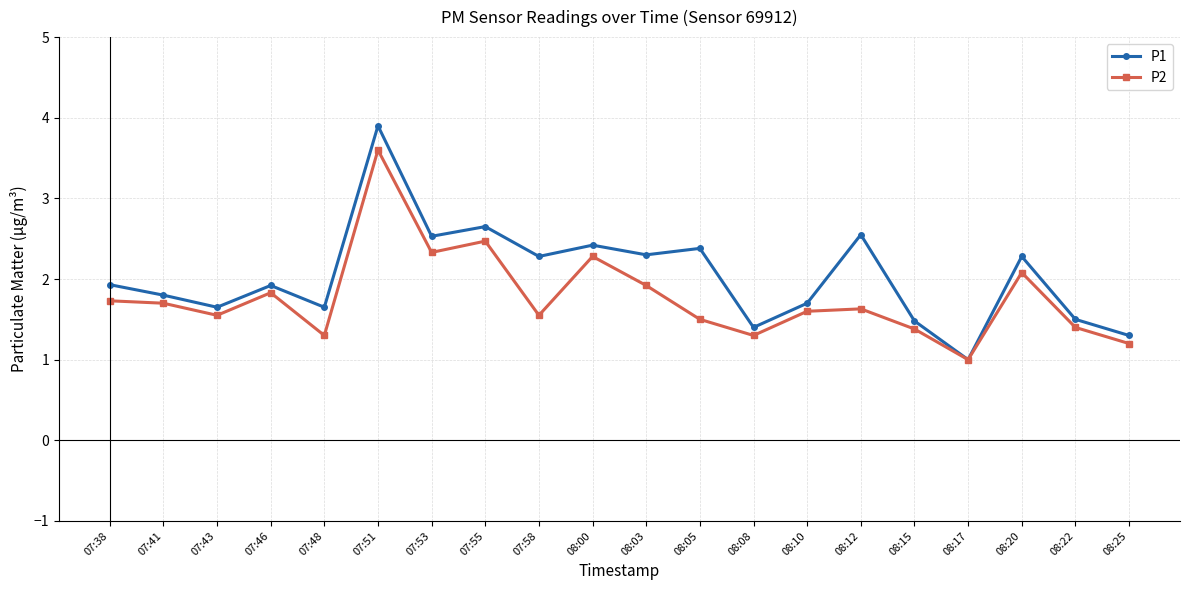

Does the chart have visible grid lines?

Yes